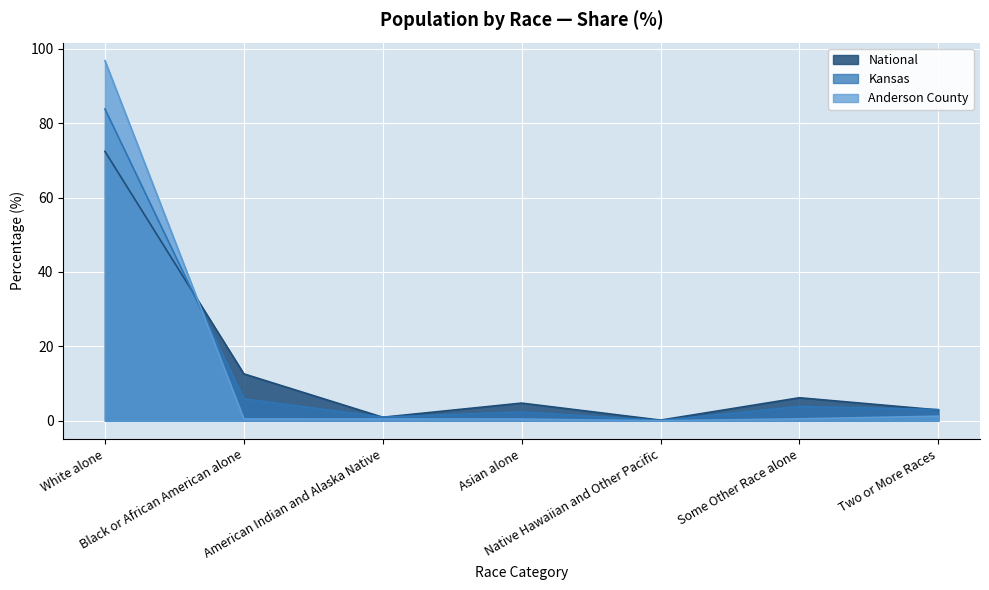

Which series ends up on top after the final intersection of Kansas and Anderson County?

Kansas